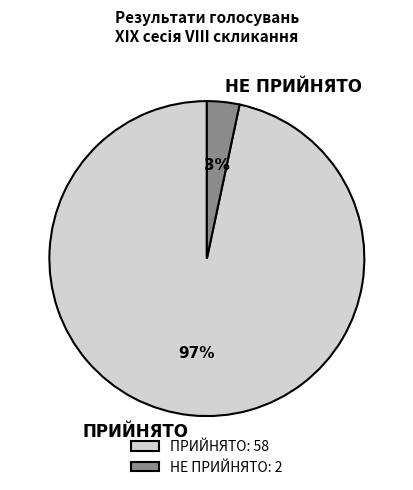

Which slice is the largest?

ПРИЙНЯТО